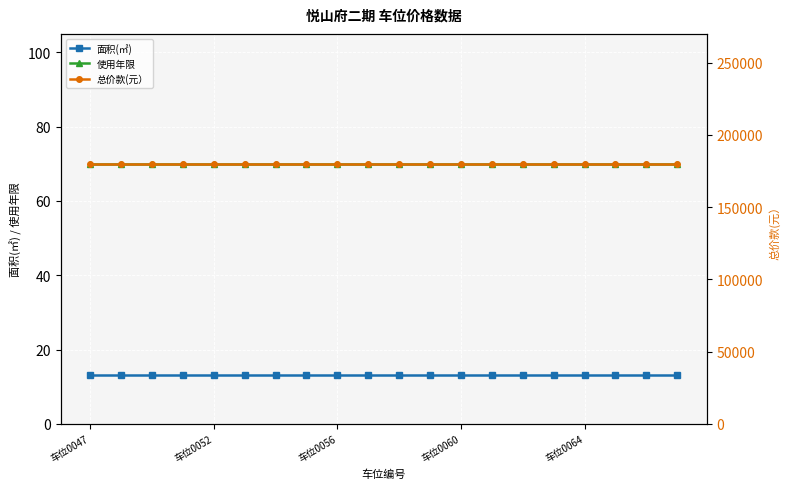

What is the minimum value for 总价款(元）?

180000.0